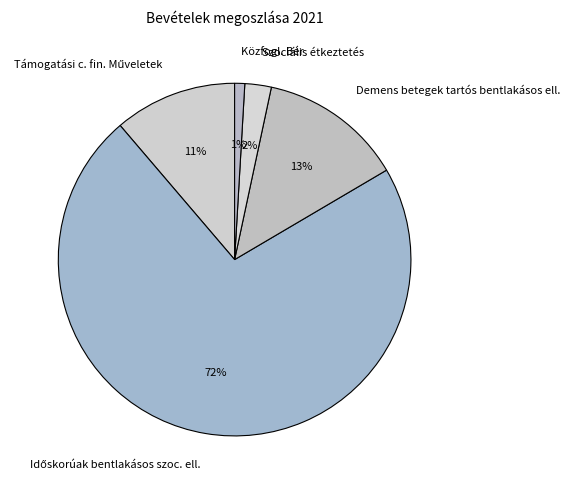

Which has a higher value, Szociális étkeztetés or Demens betegek tartós bentlakásos ell.?

Demens betegek tartós bentlakásos ell.